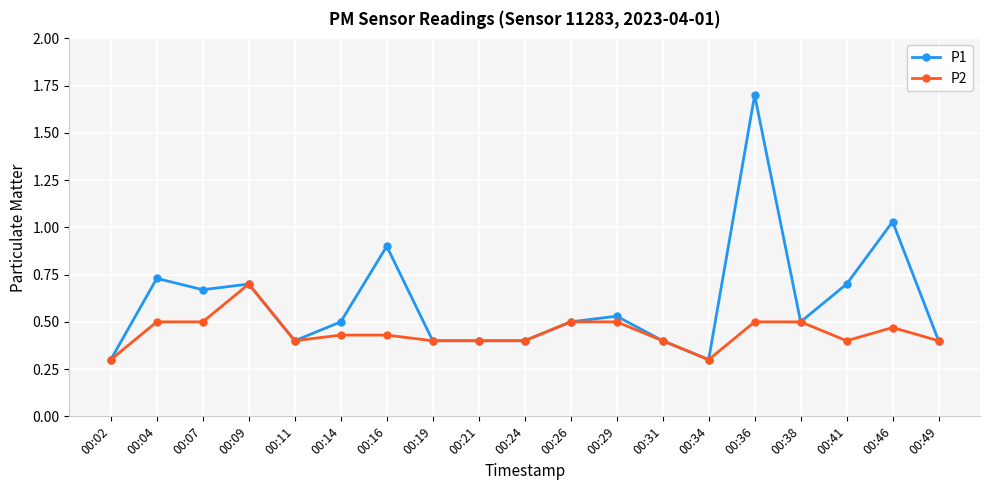

Which series has the widest spread of values?

P1